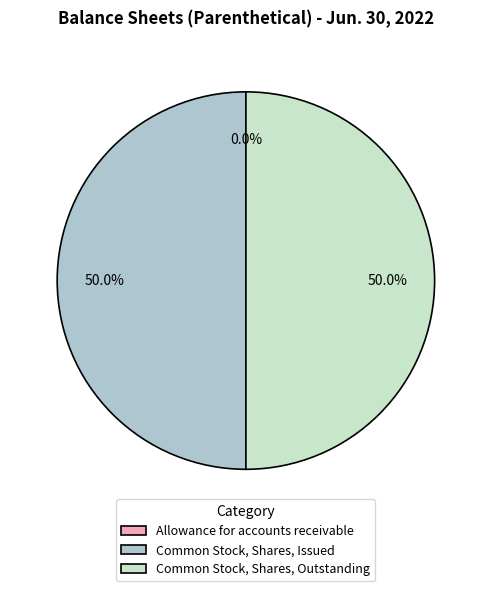

True or false: Common Stock, Shares, Outstanding accounts for 36% of the total.

False